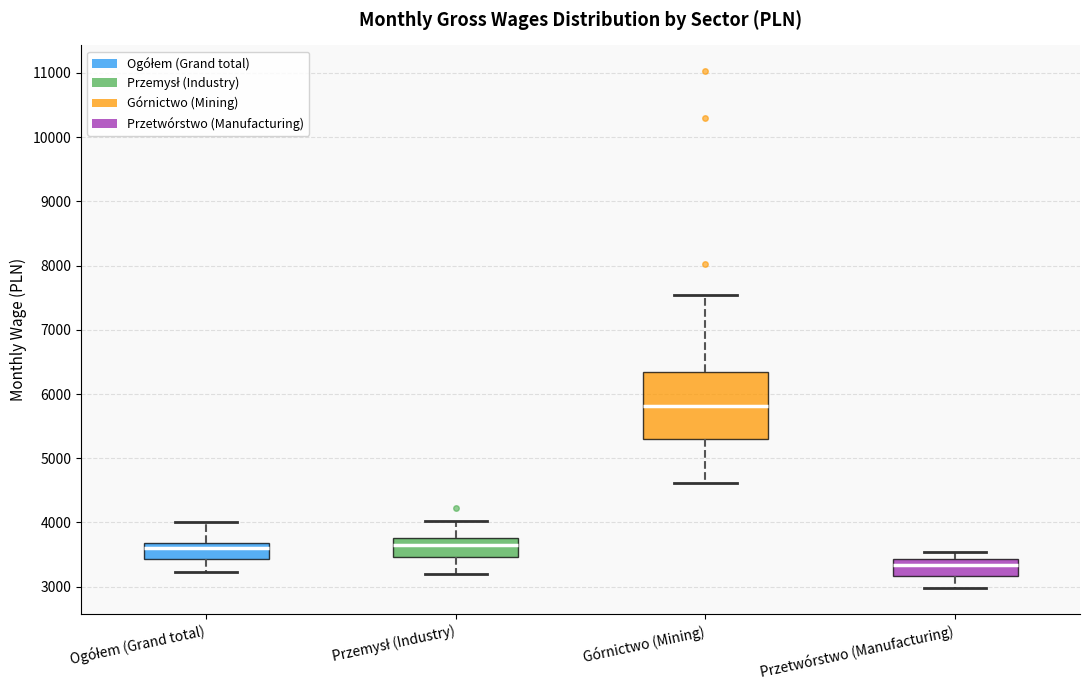

Reading left to right, read every box against the y-axis: the position of its median line, the range the box covers, and the ends of its whiskers. The values are not printed on the chart, so give them approximately, as read against the axis.

Ogółem (Grand total): median 3600, box 3400 to 3700, whiskers 3200 to 4000
Przemysł (Industry): median 3600, box 3500 to 3800, whiskers 3200 to 4000
Górnictwo (Mining): median 5800, box 5300 to 6300, whiskers 4600 to 7500
Przetwórstwo (Manufacturing): median 3300, box 3200 to 3400, whiskers 3000 to 3500